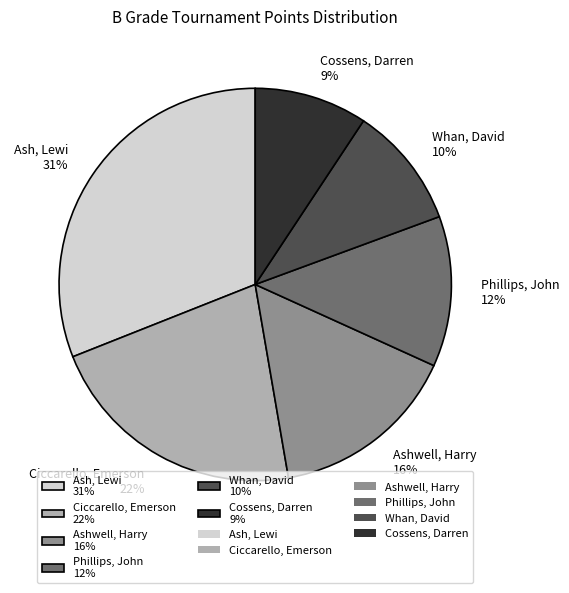

Which slice is the smallest?

Cossens, Darren